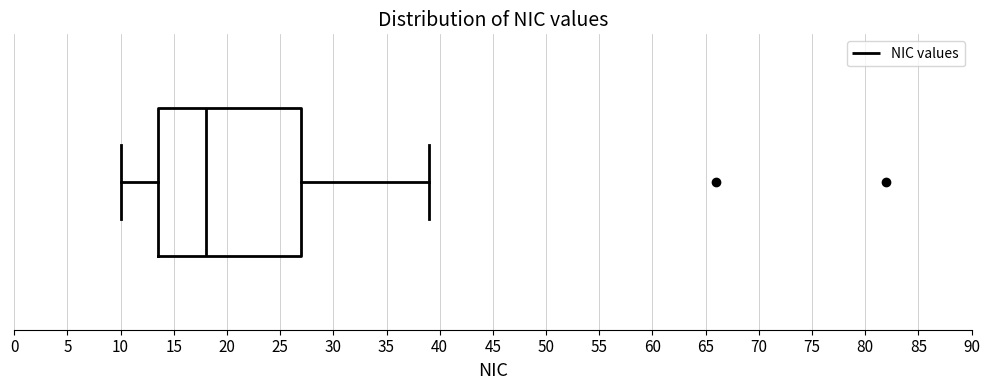

Where does the median line of the box sit on the x-axis? The values are not printed on the chart, so give them approximately, as read against the axis.

18.0